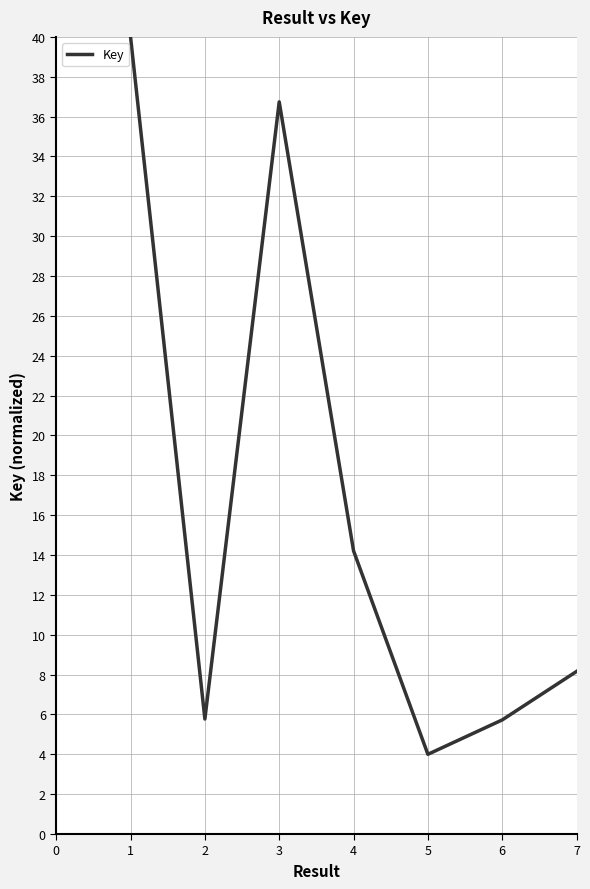

The value at 2 is 51.5. True or false?

False